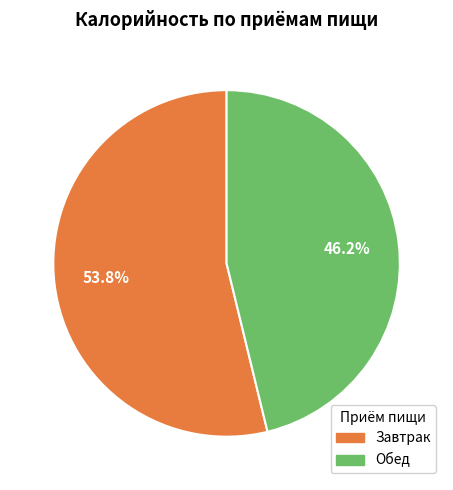

To the nearest percent, what is the difference between the Обед and Завтрак slice percentages?

8%